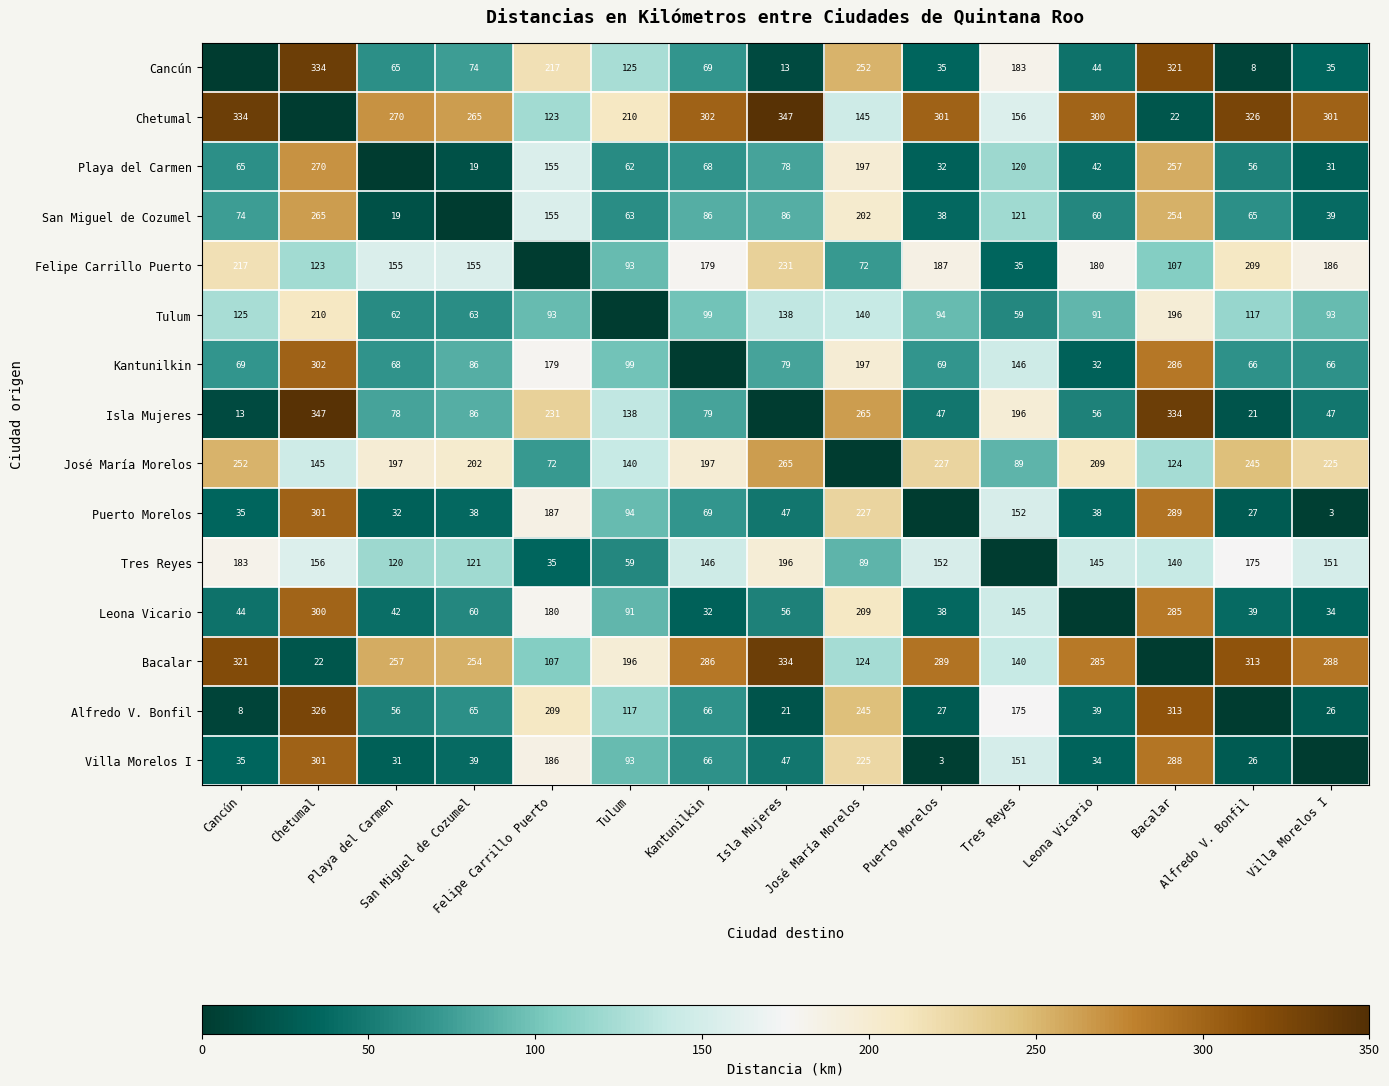

What is the total value across all series at Kantunilkin?

1744